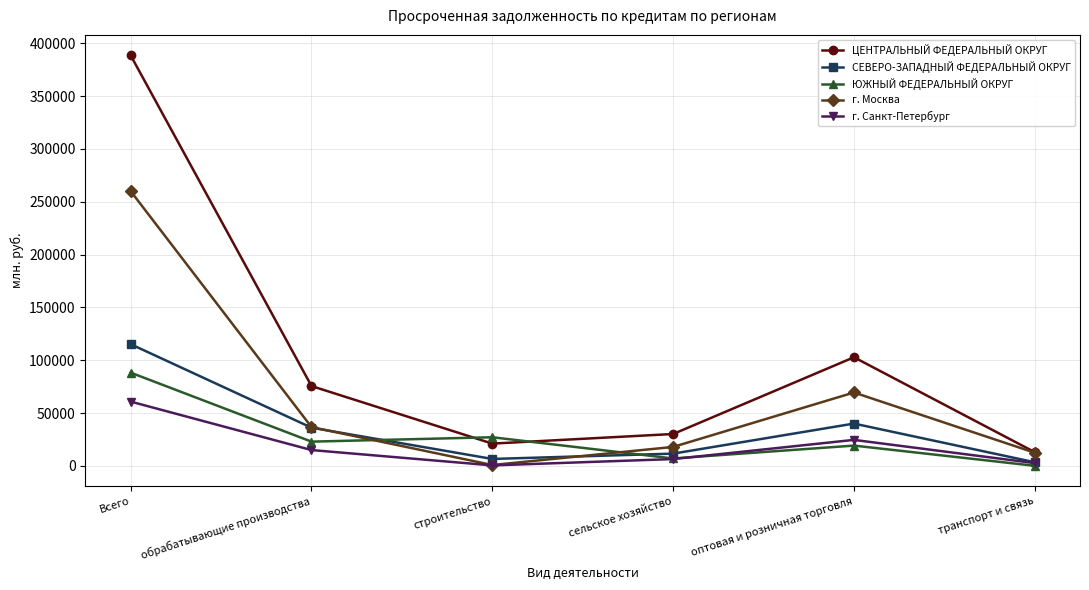

Reading right to left, what are all the values shown in this chart?

ЦЕНТРАЛЬНЫЙ ФЕДЕРАЛЬНЫЙ ОКРУГ: 12932	102771	30146	21045	75518	388450
СЕВЕРО-ЗАПАДНЫЙ ФЕДЕРАЛЬНЫЙ ОКРУГ: 3389	40011	11559	6523	36108	115138
ЮЖНЫЙ ФЕДЕРАЛЬНЫЙ ОКРУГ: 44	19165	6987	27060	22908	88199
г. Москва: 12411	69418	17903	787	36690	259965
г. Санкт-Петербург: 2567	24570	6417	434	14939	60802